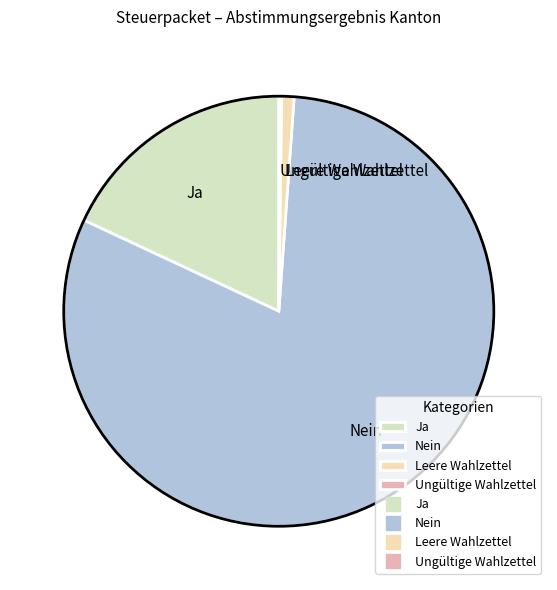

Between Leere Wahlzettel and Ja, which is larger?

Ja